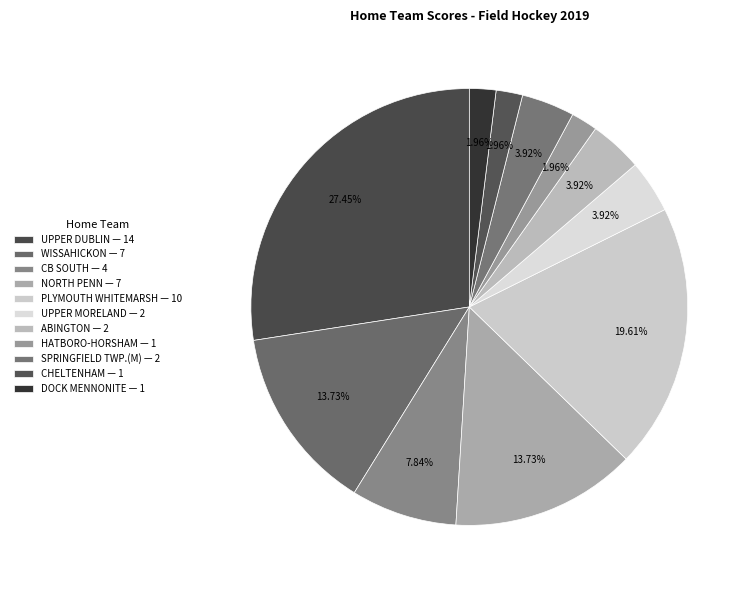

The SPRINGFIELD TWP.(M) slice represents 4% of the pie. True or false?

True